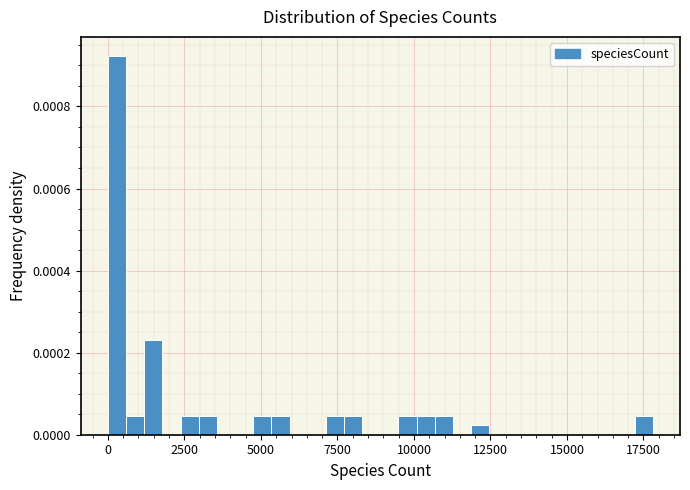

Read against the x-axis, roughly where is the centre of the tallest bar?

500